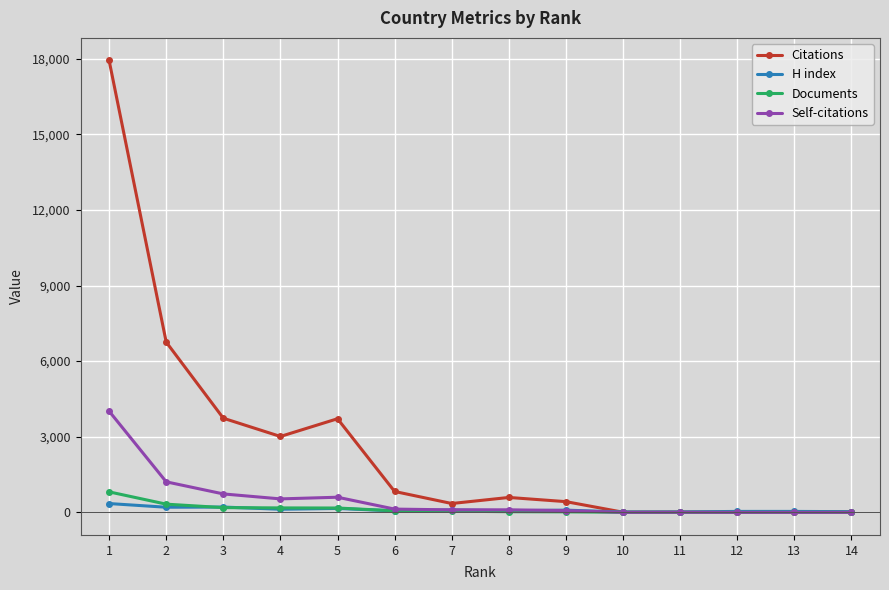

What is the greatest value displayed?

17928